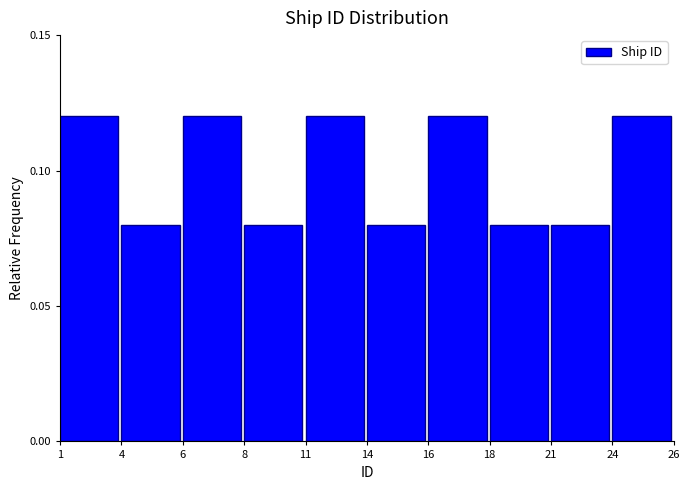

Count the values in the range 0 to 1.

10